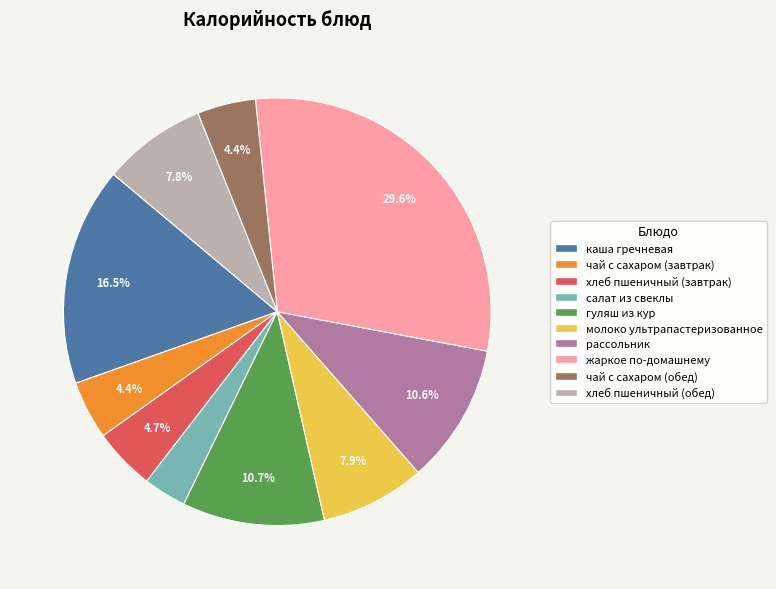

Is there any slice that represents more than half of the pie?

No